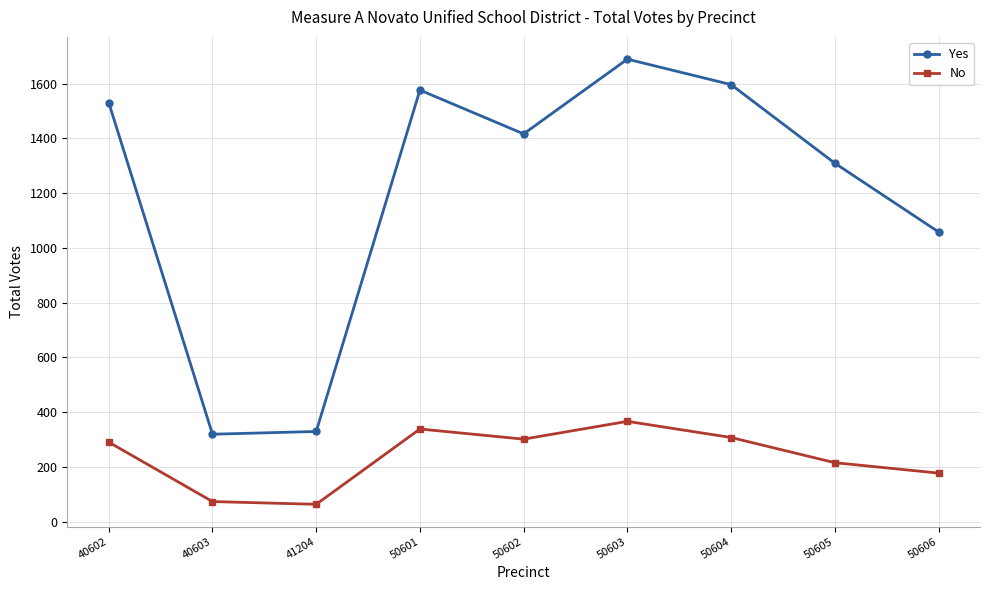

Read the No value at 50601, to the nearest 10.

340